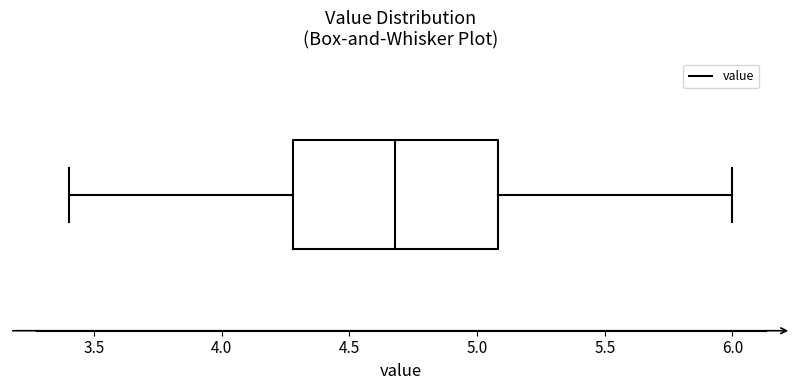

Where does the right whisker of the box end on the x-axis? The values are not printed on the chart, so give them approximately, as read against the axis.

6.0